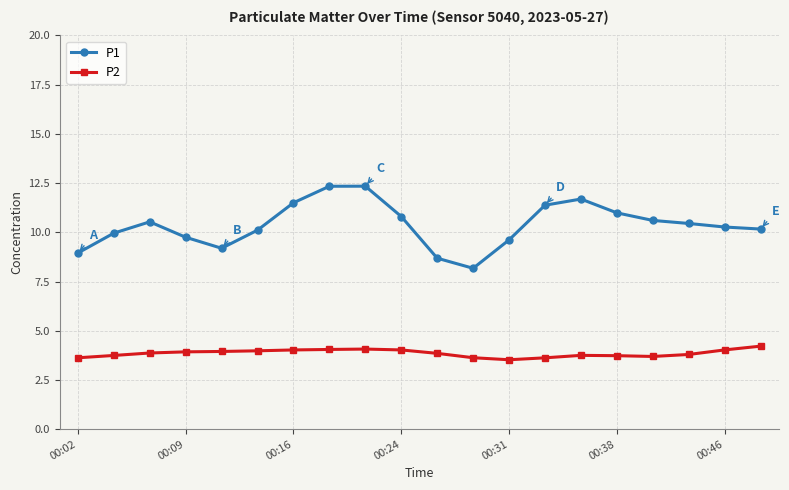

Which series has the widest spread of values?

P1